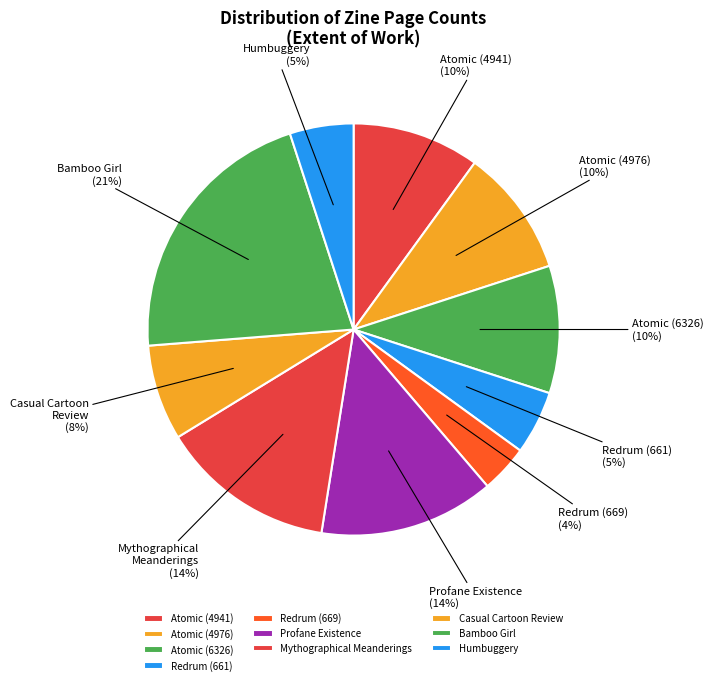

True or false: Atomic (4976) accounts for 21% of the total.

False